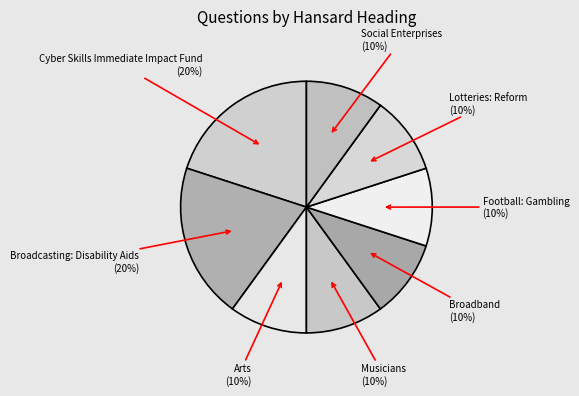

What percentage is the Musicians slice, to the nearest percent?

10%